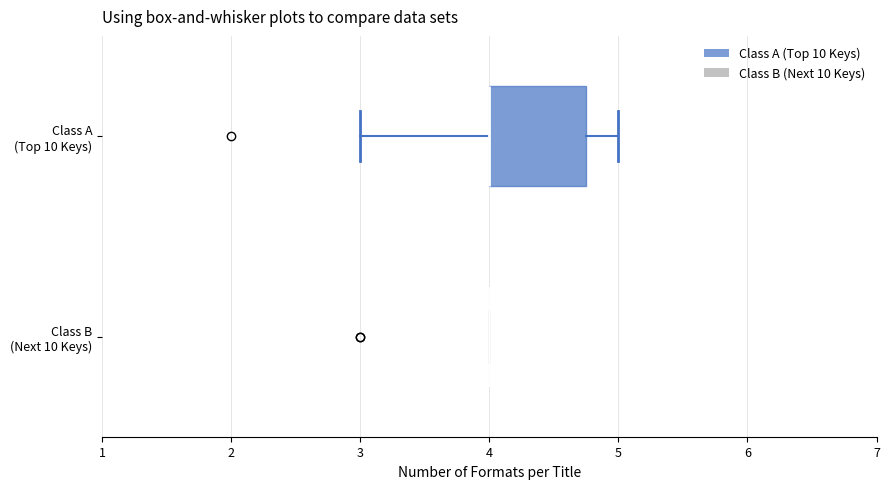

Comparing the boxes themselves (not the whiskers), which one is the widest?

Class A (Top 10 Keys)